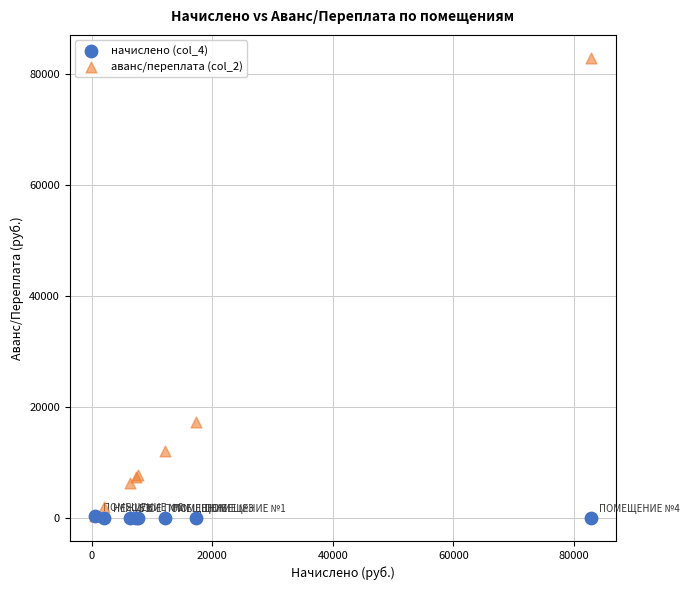

Across all series, what Y value is closest to 41410?

17341.4